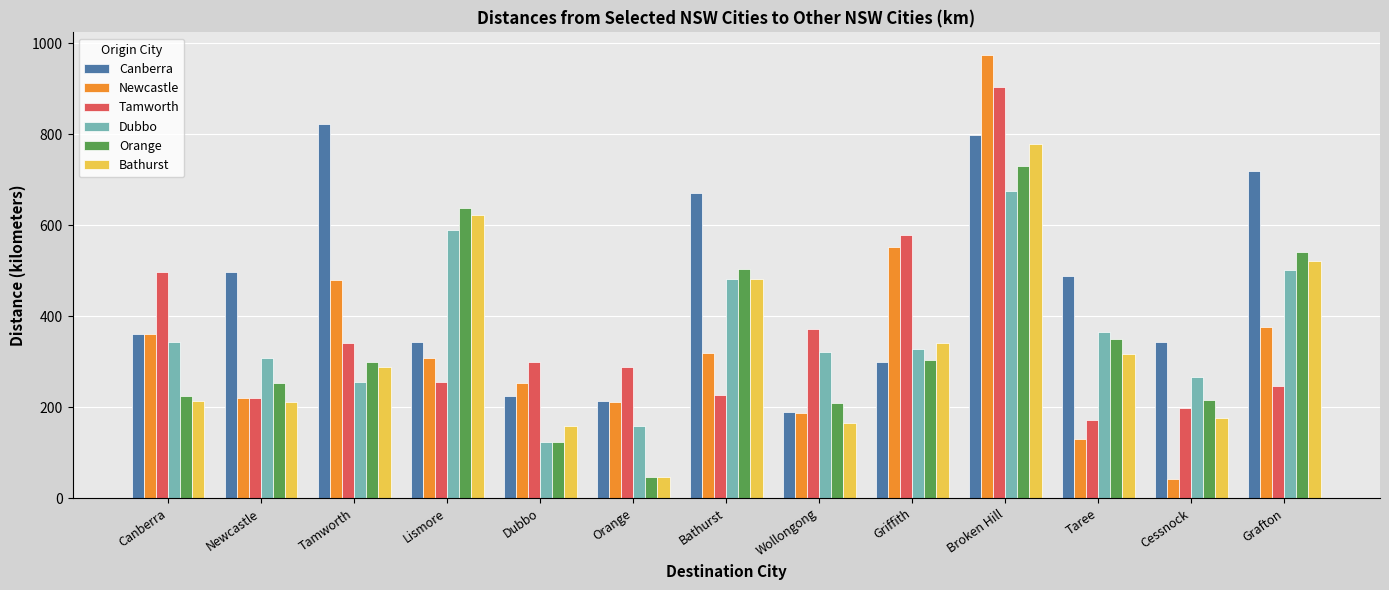

What are all the series names shown in the legend?

Canberra, Newcastle, Tamworth, Dubbo, Orange, Bathurst